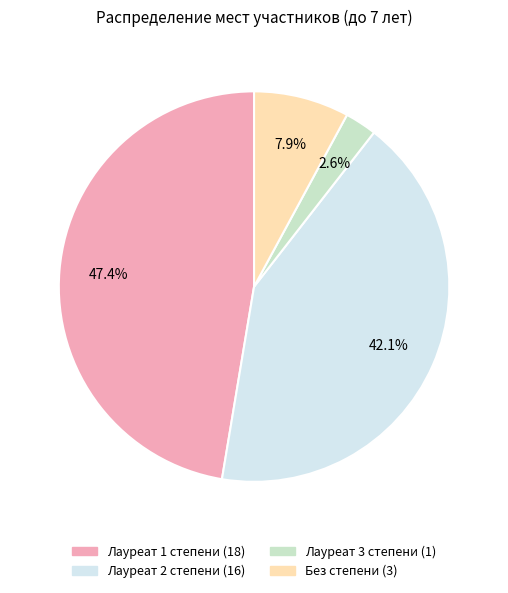

Rank the categories by value from highest to lowest.

Лауреат 1 степени, Лауреат 2 степени, Без степени, Лауреат 3 степени